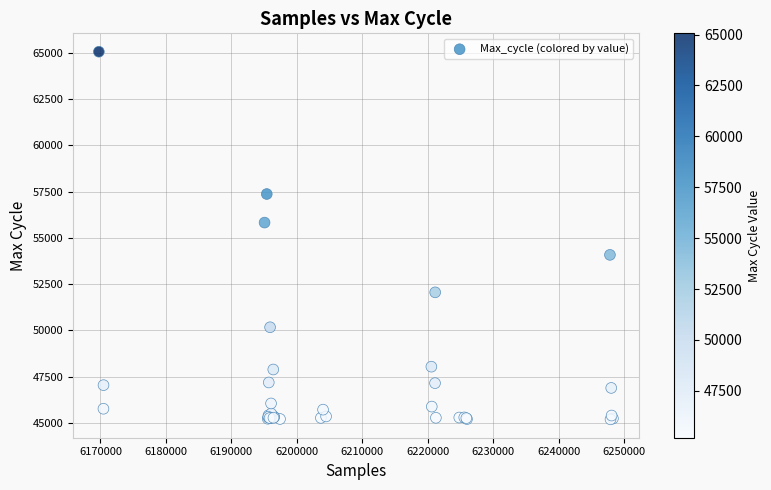

What Y value in the scatter plot is closest to 55128?

55828